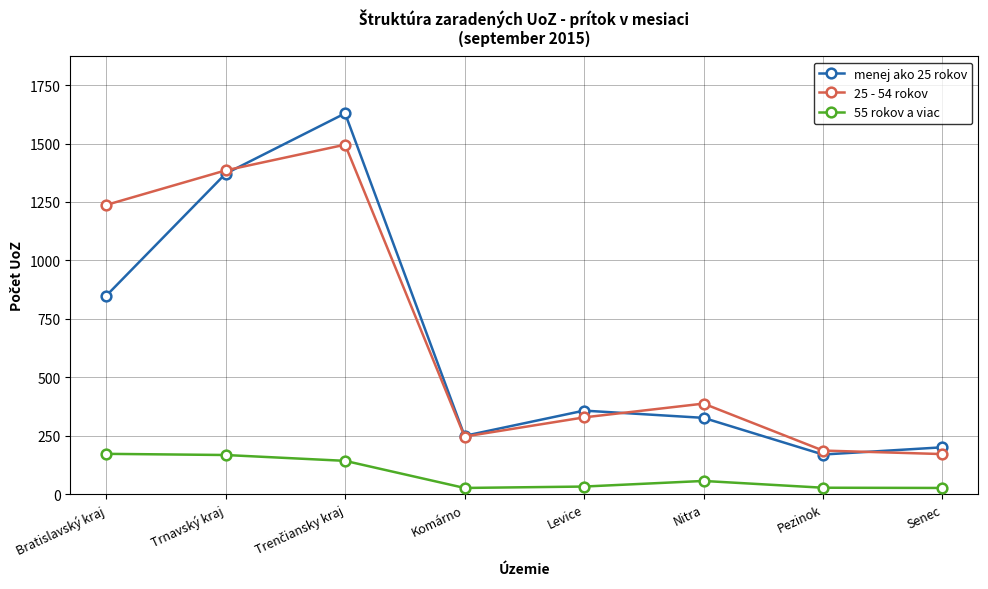

Where is the first local minimum for menej ako 25 rokov?

Komárno